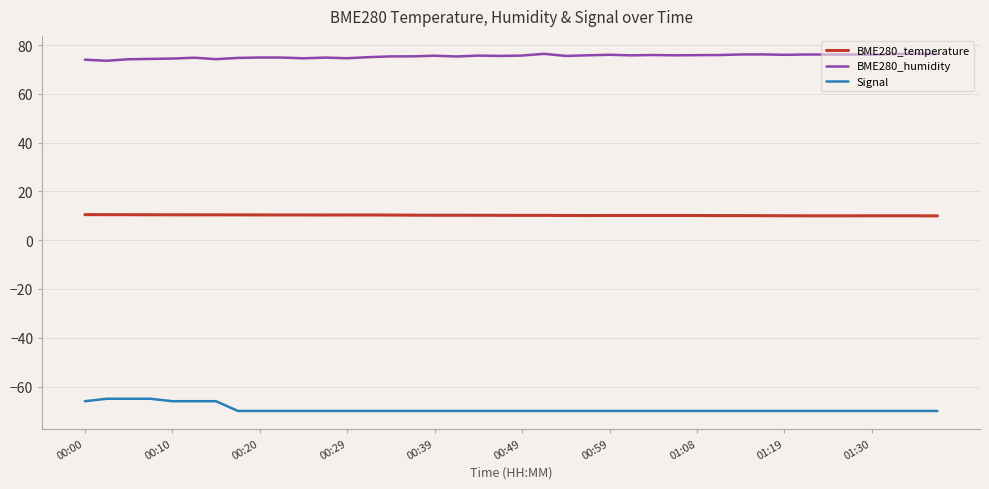

List the series in order of their overall mean, lowest first.

Signal, BME280_temperature, BME280_humidity